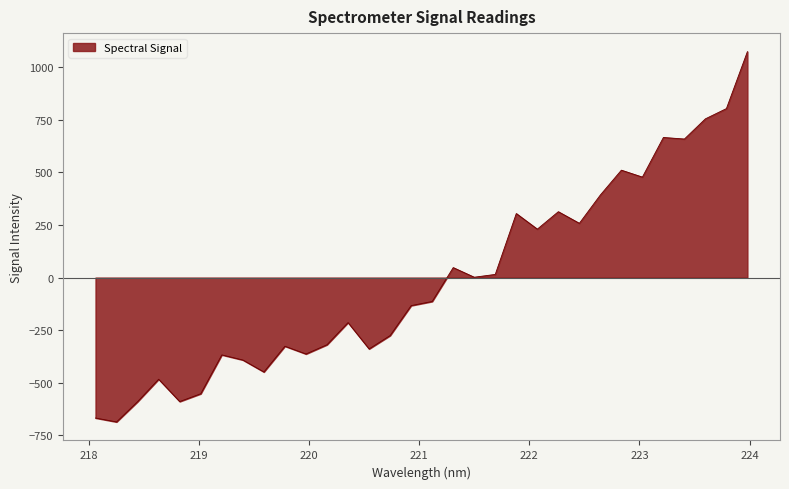

How many points are lower than both their immediate neighbors (excluding endpoints)?

10